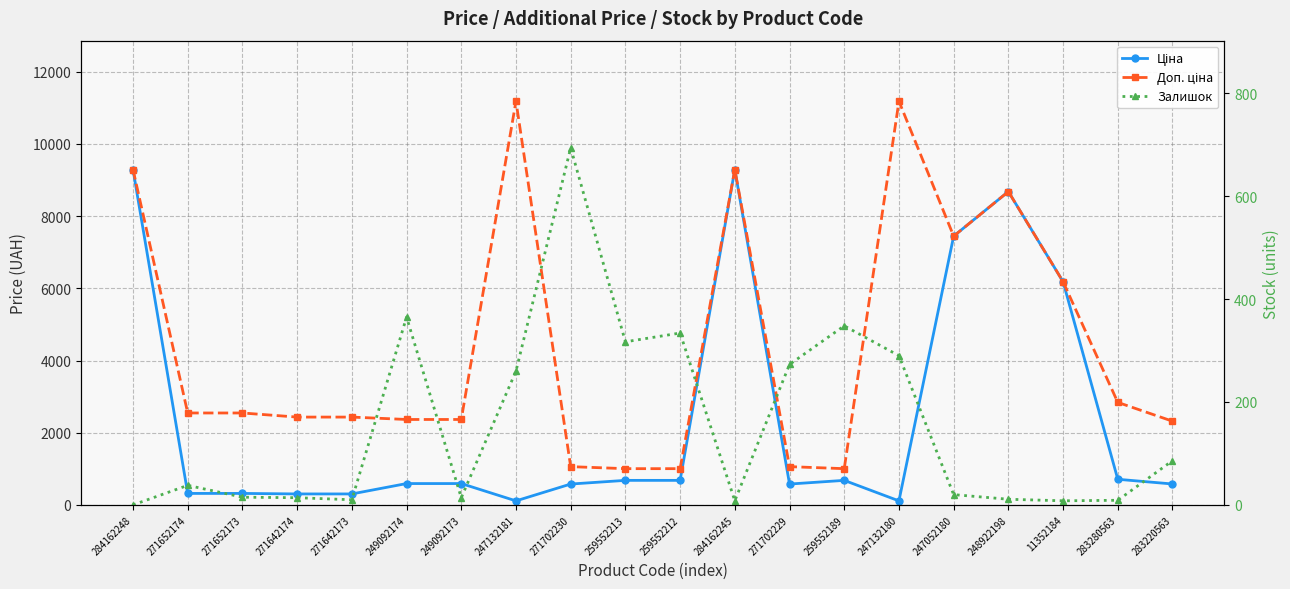

Where is Ціна nearest to the value 4701?

11352184